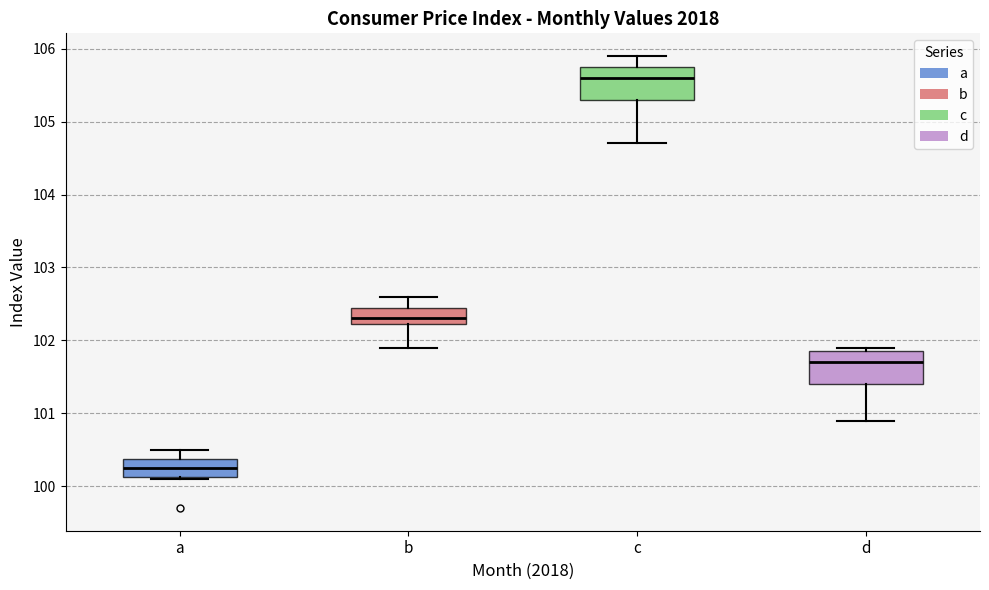

Where does the median line of the box for c sit on the y-axis? The values are not printed on the chart, so give them approximately, as read against the axis.

105.6